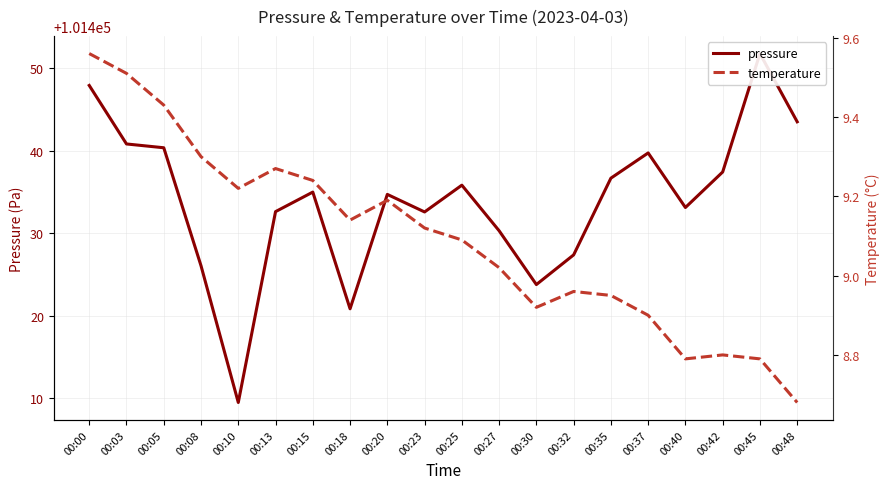

List the series in order of their overall mean, lowest first.

temperature, pressure